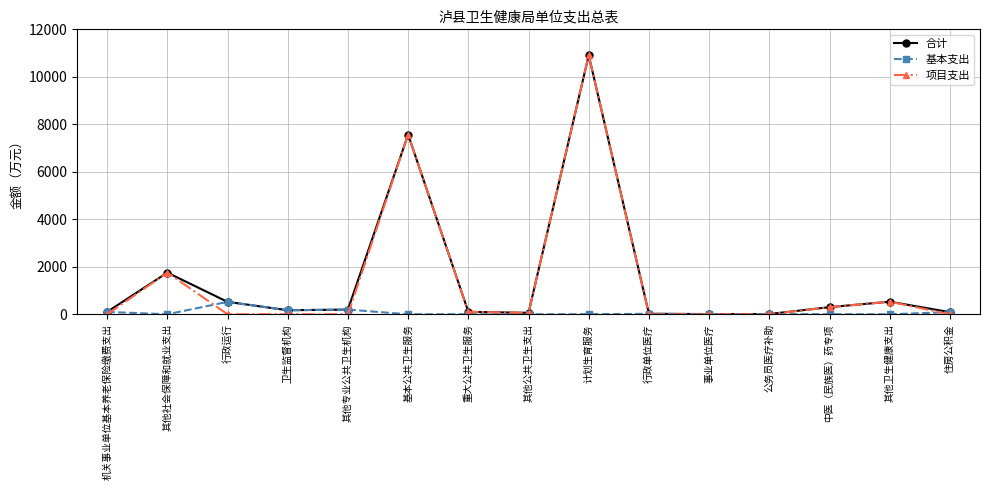

Is it true that 合计 equals 2463.3 at 计划生育服务?

False